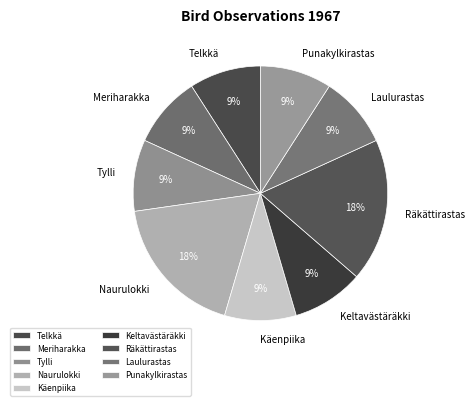

How many slices are in this pie chart?

9